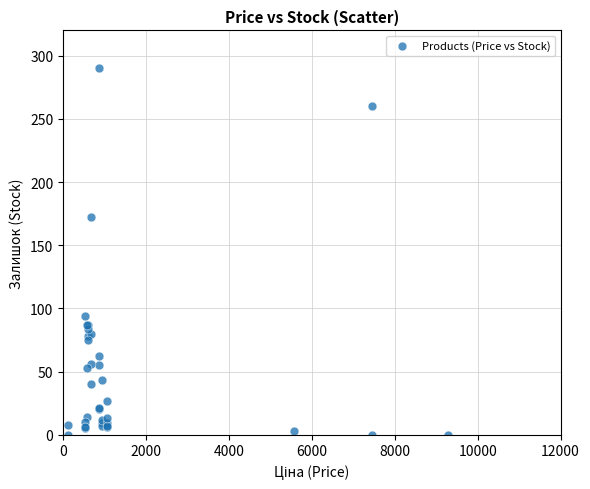

What Y value in the scatter plot is closest to 145?

172